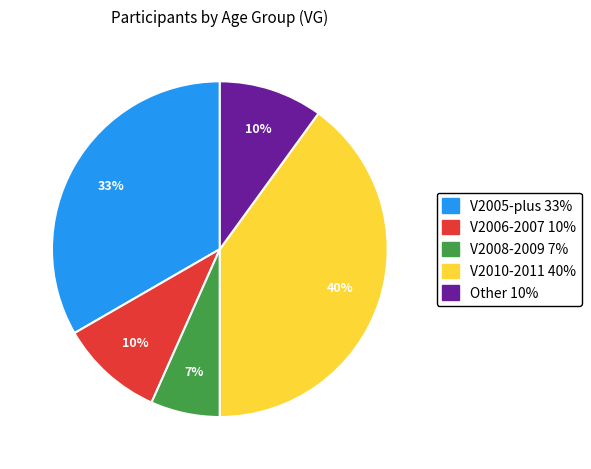

To the nearest percent, what portion does V2010-2011 represent?

40%